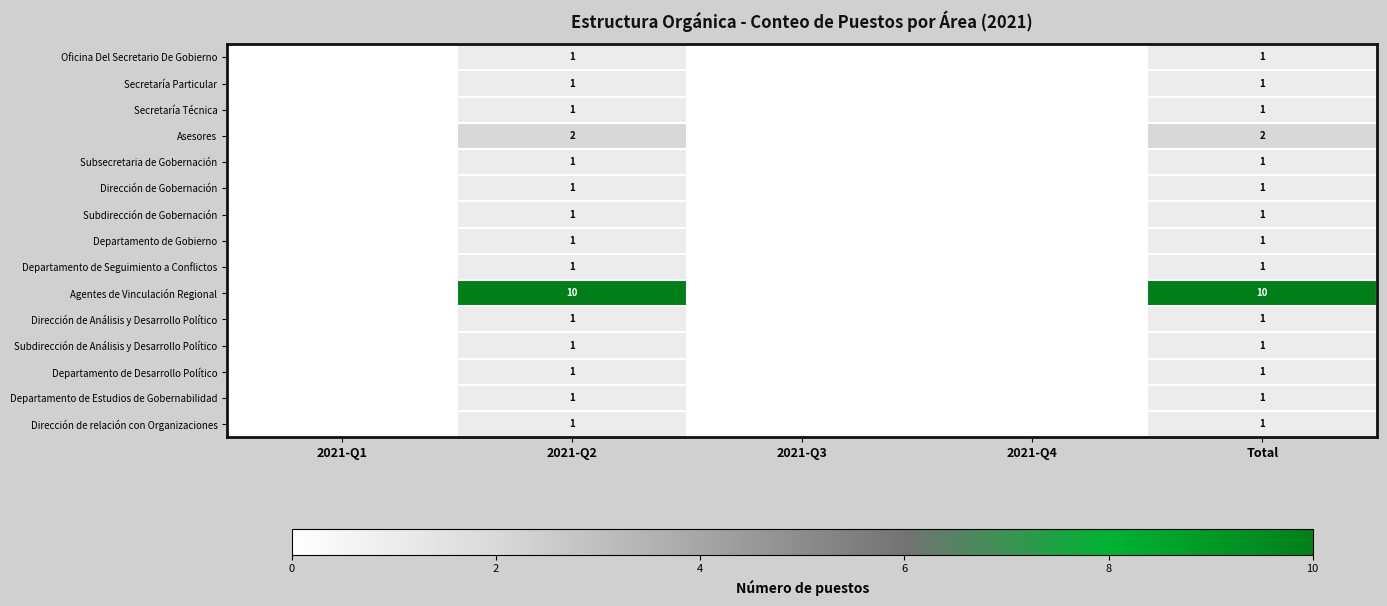

What is the difference between the highest and lowest values at Total?

9